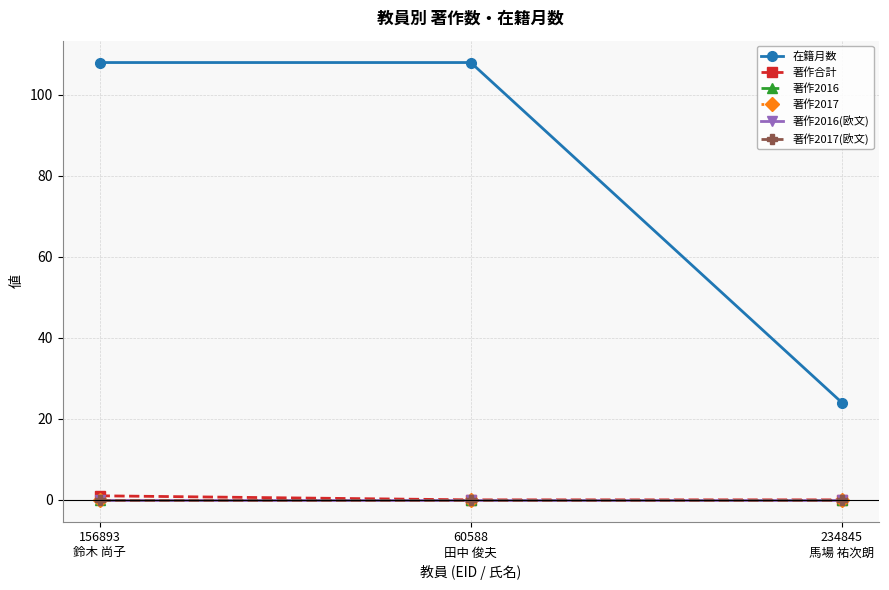

Is this an area chart (filled region under the line)?

No